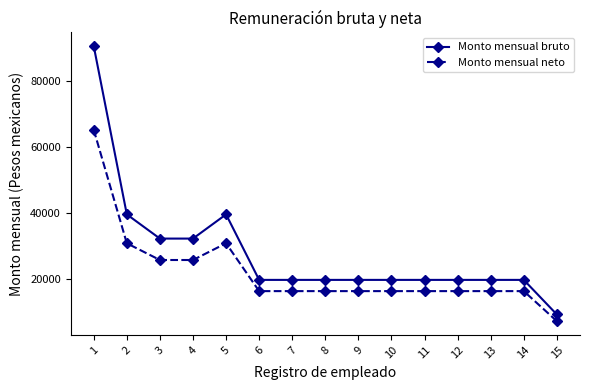

Read the Monto mensual neto value at 8.

16299.7